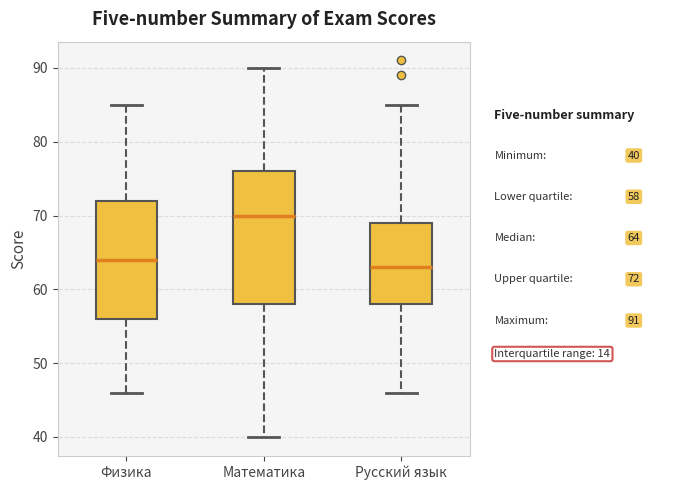

Which box has the lowest median line?

Русский язык